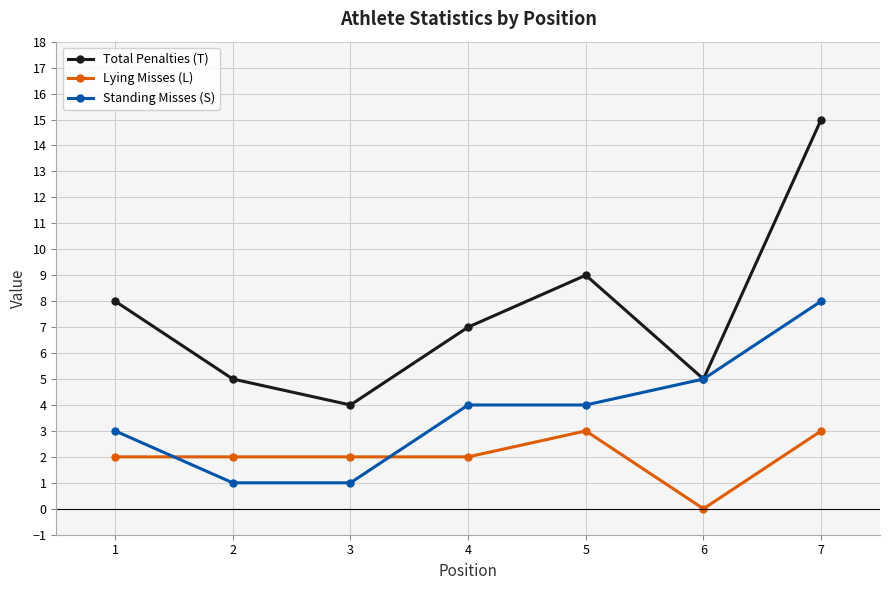

At which category is the sum across all series the highest?

7